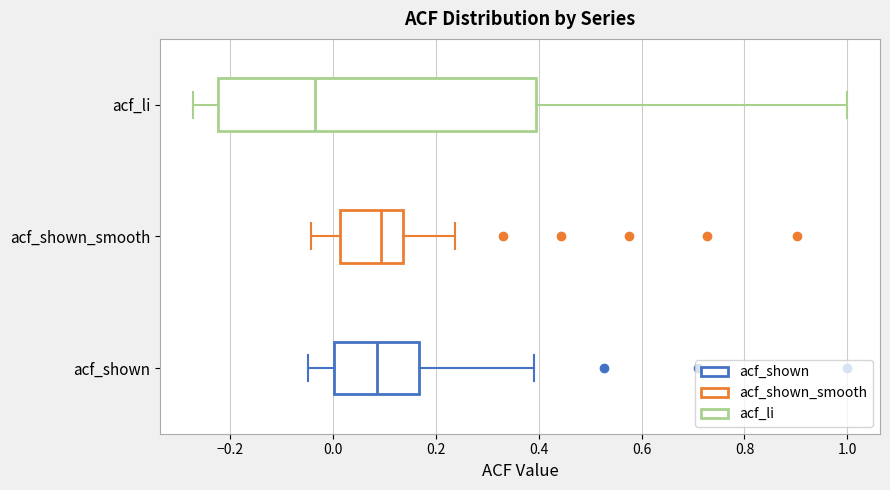

Reading bottom to top, transcribe this box plot: for each box, give where its median line is, the range the box spans, and where its two whiskers end, as read against the x-axis. The values are not printed on the chart, so give them approximately, as read against the axis.

acf_shown: median 0.08, box 0.00 to 0.16, whiskers -0.04 to 0.40
acf_shown_smooth: median 0.10, box 0.02 to 0.14, whiskers -0.04 to 0.24
acf_li: median -0.04, box -0.22 to 0.40, whiskers -0.28 to 1.00